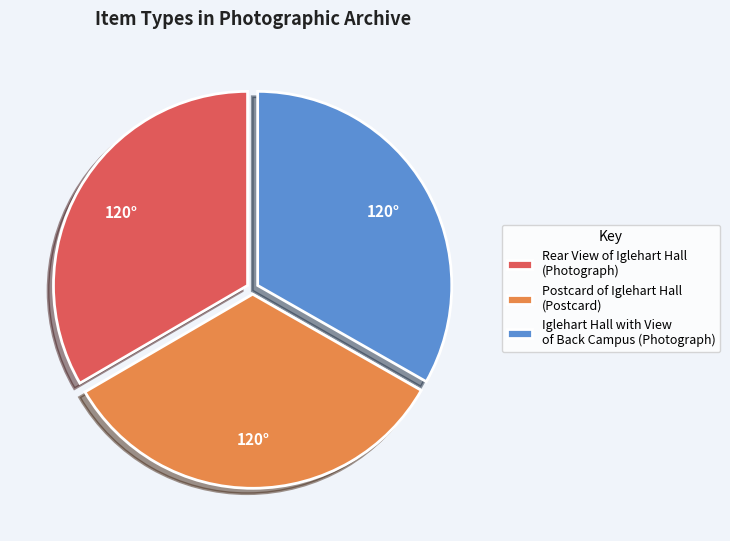

How many slices are in this pie chart?

3